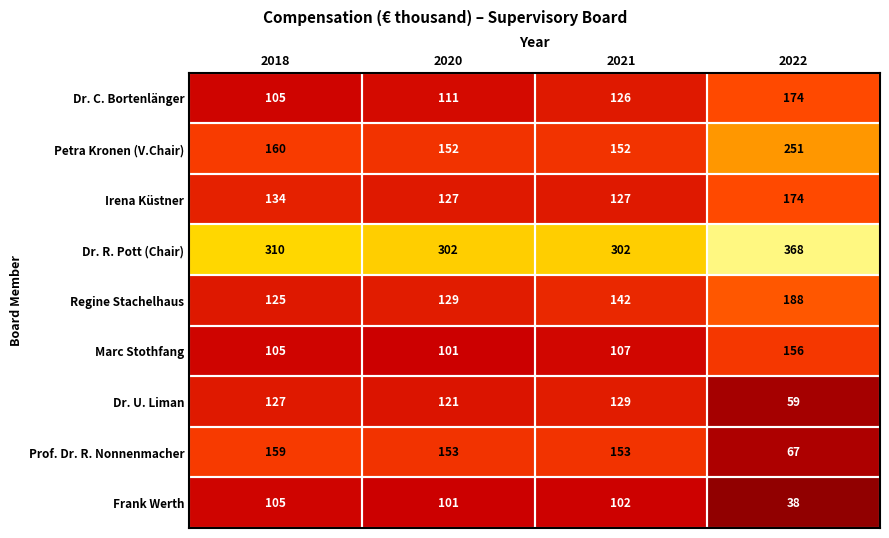

What is the sum of the Prof. Dr. R. Nonnenmacher values at 2020 and 2018?

312